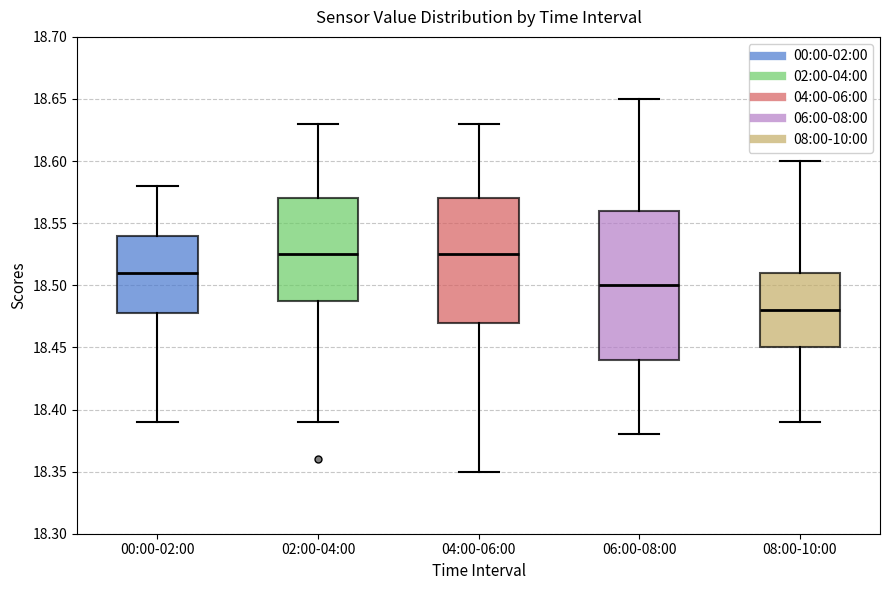

Comparing the boxes themselves (not the whiskers), which one is the tallest?

06:00-08:00